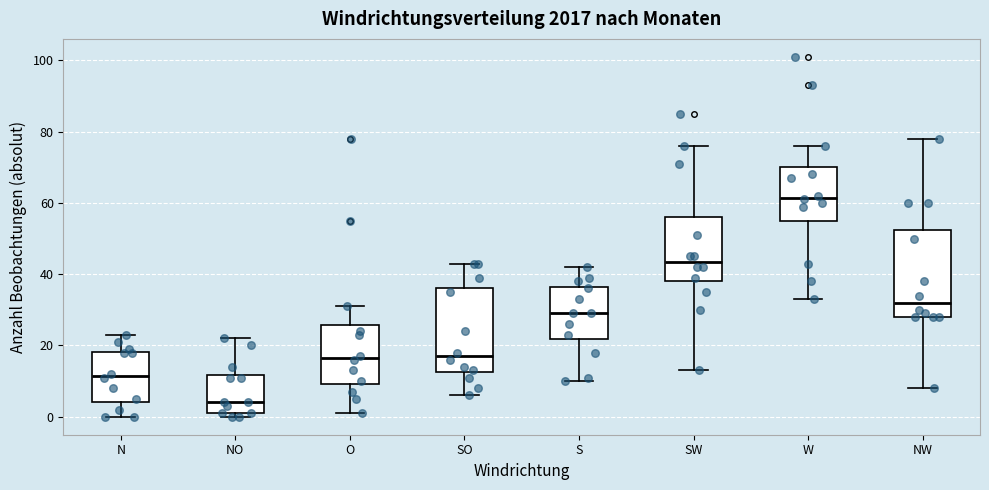

Which box has the lowest median line?

NO